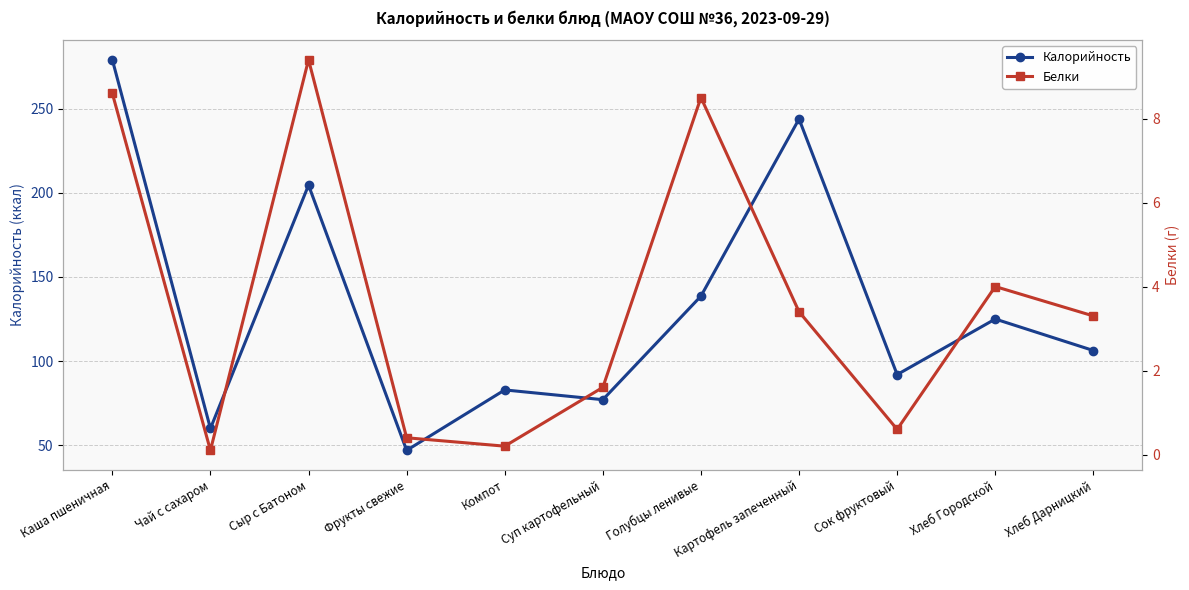

What is the spread (max minus min) of values at Картофель запеченный?

240.4